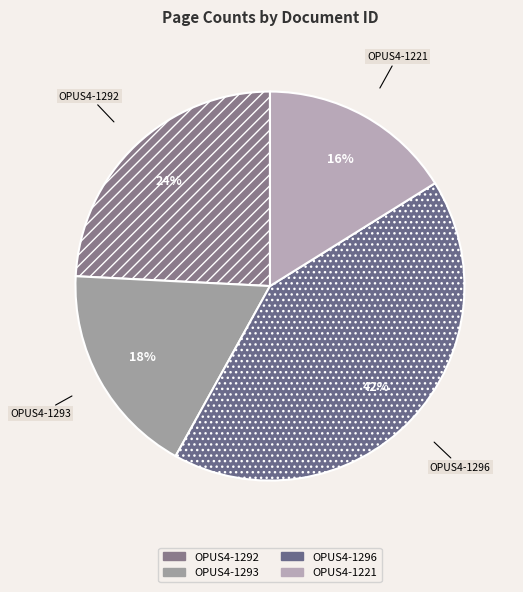

Rank the categories by value from lowest to highest.

OPUS4-1221, OPUS4-1293, OPUS4-1292, OPUS4-1296